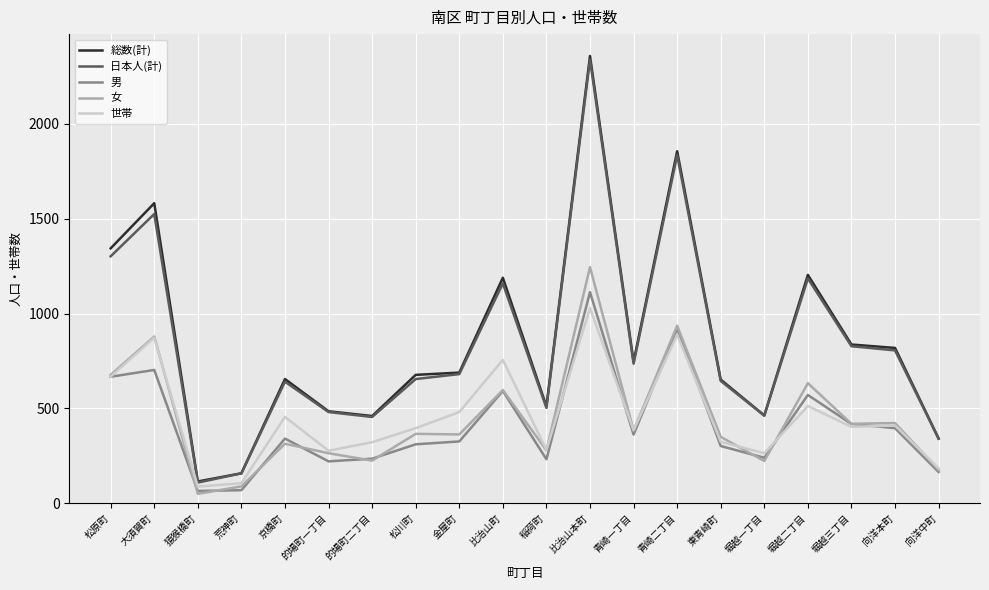

True or false: 日本人(計) has a value of 706 at 稲荷町.

False